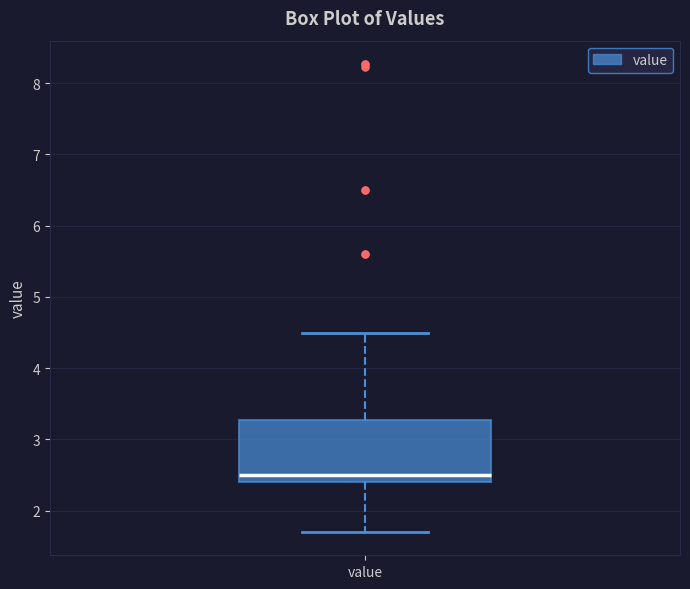

Where is the upper edge of the box for value on the y-axis? The values are not printed on the chart, so give them approximately, as read against the axis.

3.3